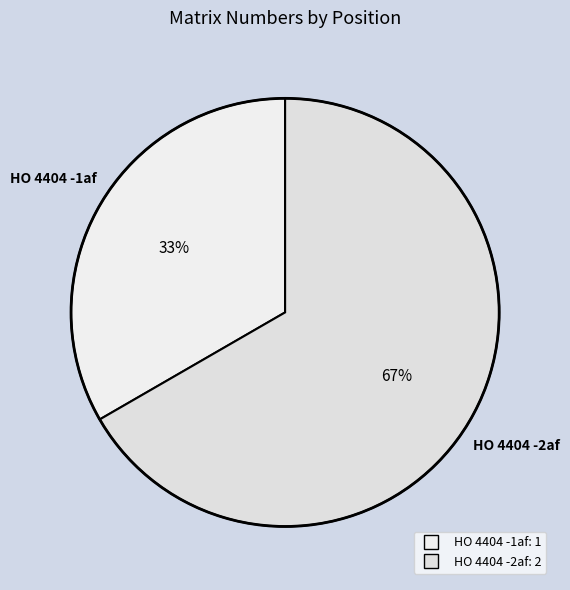

What percentage is the HO 4404 -1af slice, to the nearest percent?

33%